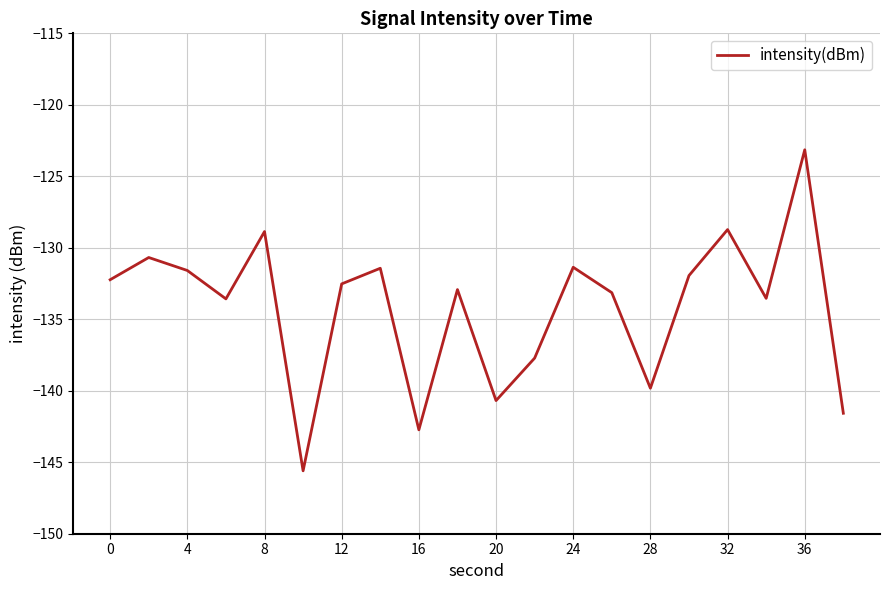

What is the smallest value displayed?

-145.6